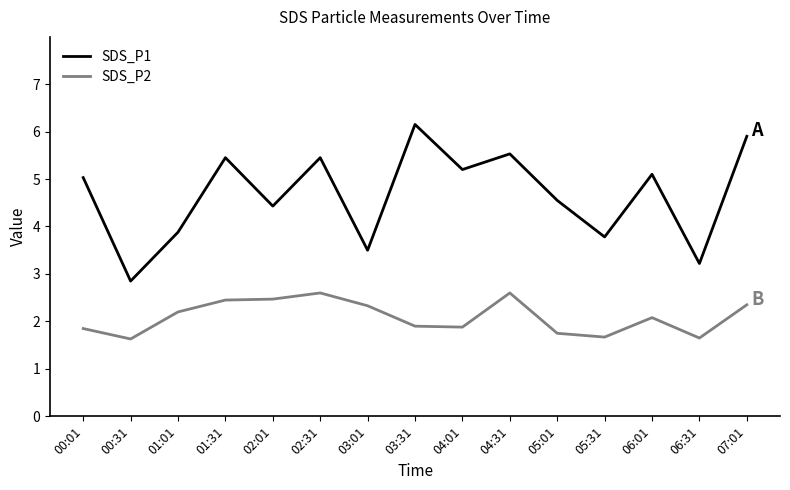

List the series in order of their overall mean, lowest first.

SDS_P2, SDS_P1